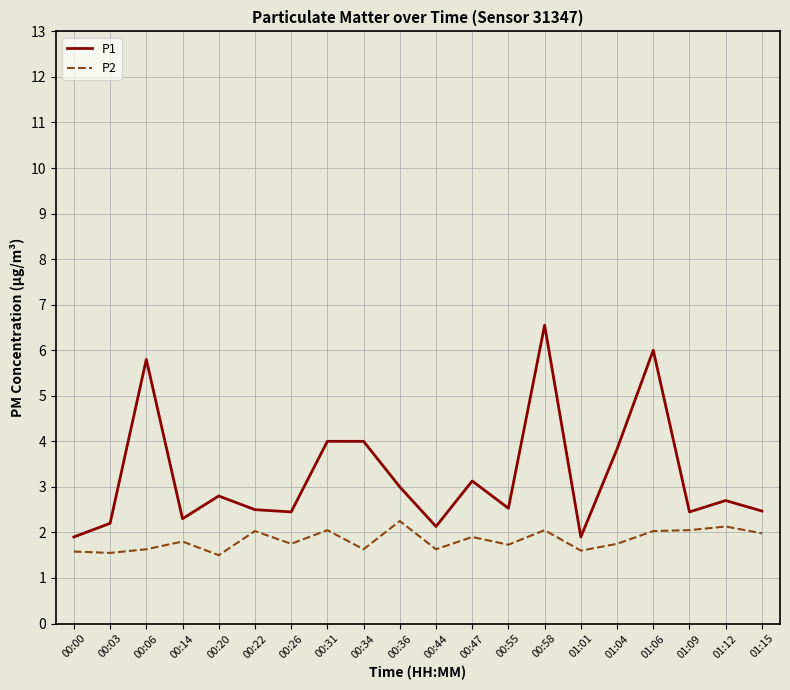

Rank the series by their average value, from lowest to highest.

P2, P1